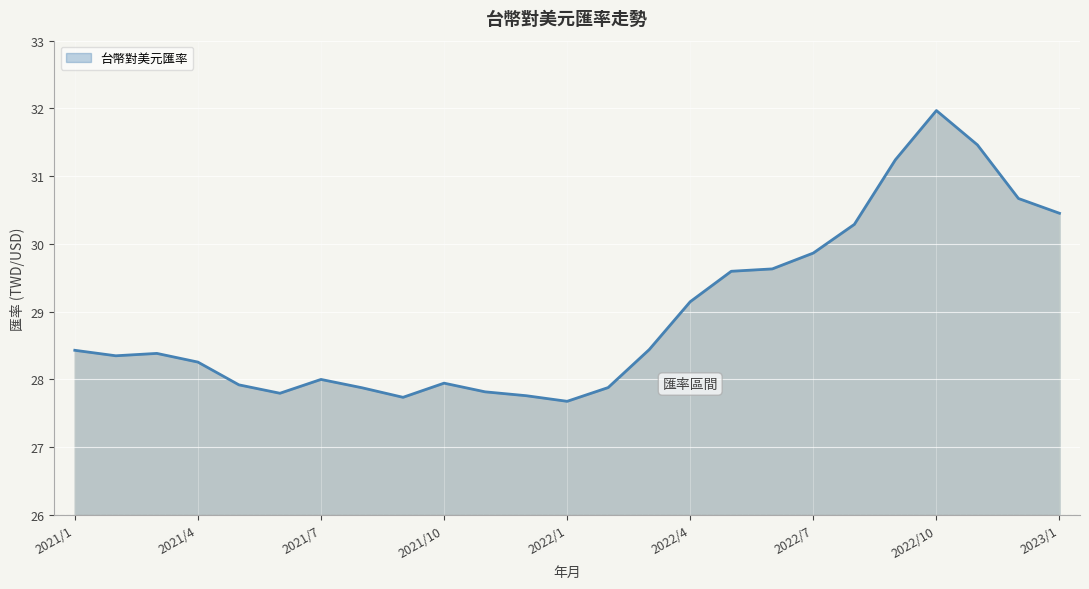

What is the maximum value shown in the chart?

32.0